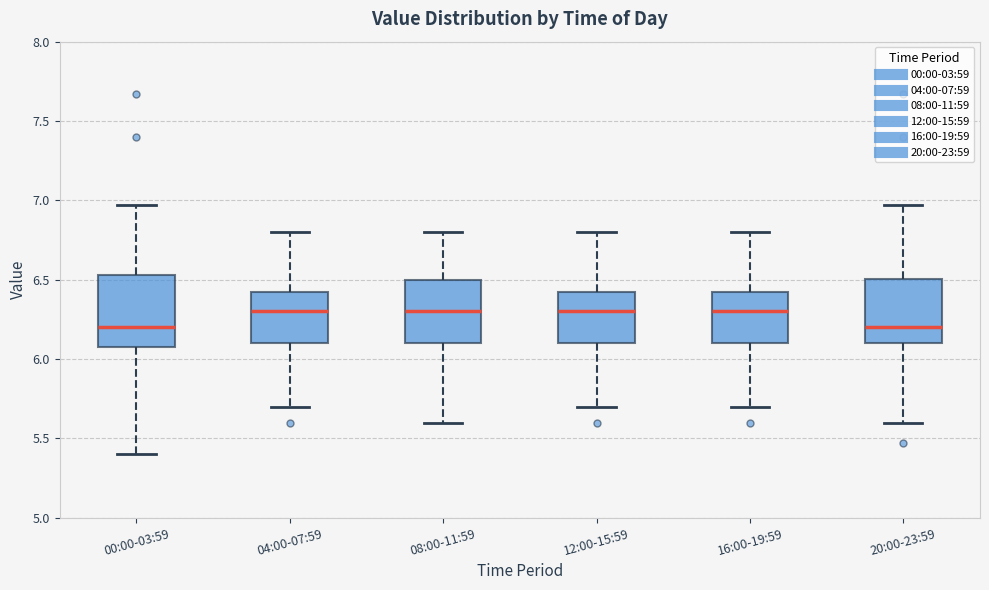

Where is the lower edge of the box for 20:00-23:59 on the y-axis? The values are not printed on the chart, so give them approximately, as read against the axis.

6.10